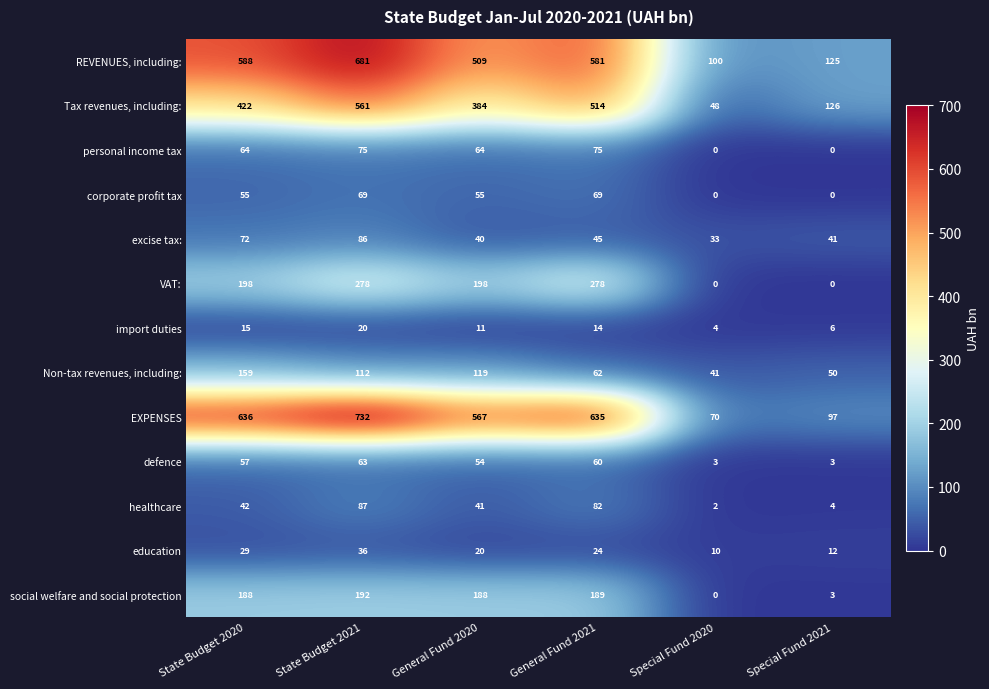

What is the average value of the social welfare and social protection series?

127